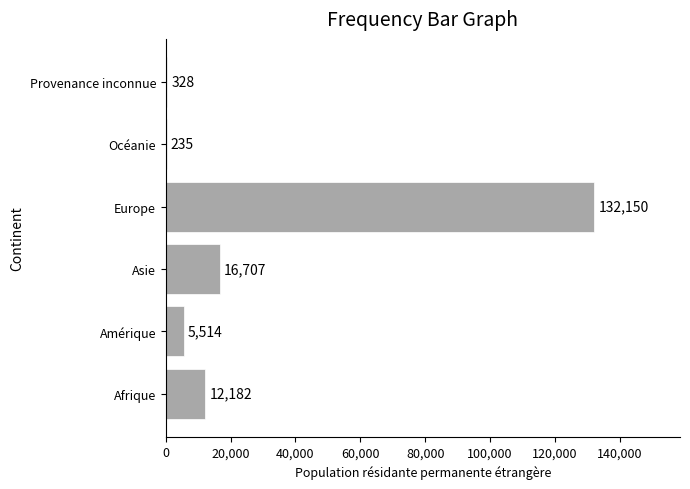

What is the change in value from Amérique to Asie?

+11193